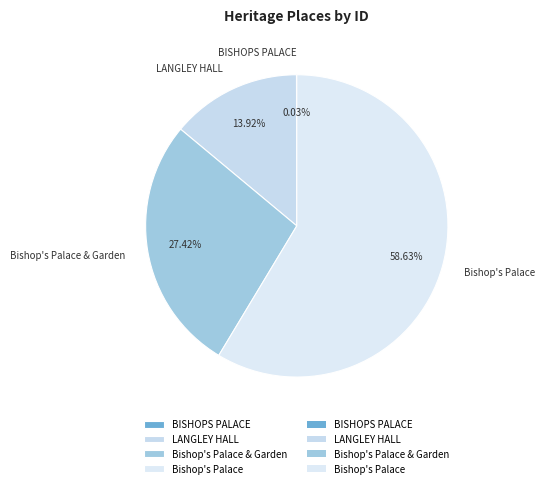

Combined, do Bishop's Palace and LANGLEY HALL account for over 50%?

Yes